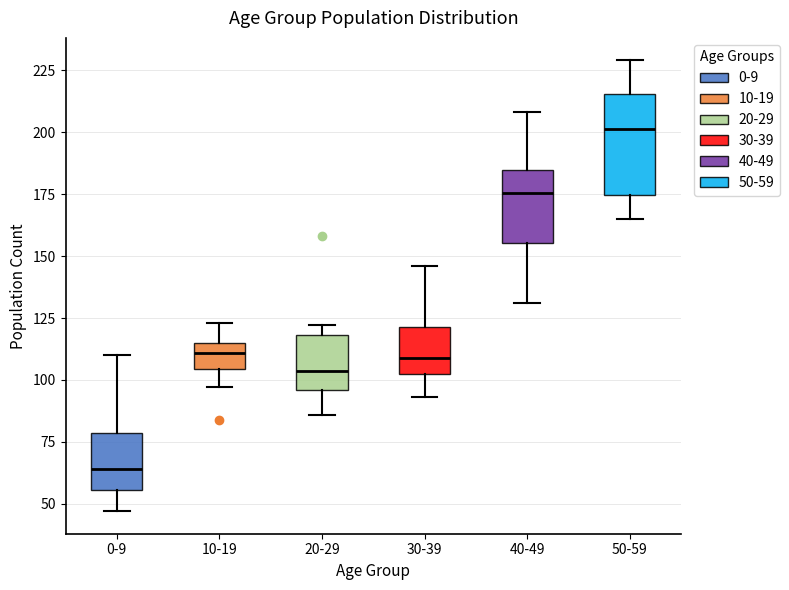

Comparing the boxes themselves (not the whiskers), which one is the tallest?

50-59